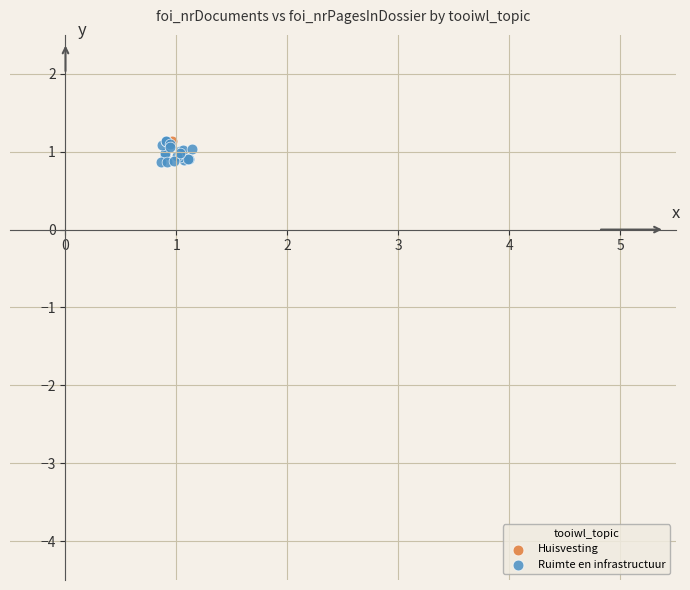

What are all the series names shown in the legend?

Huisvesting, Ruimte en infrastructuur